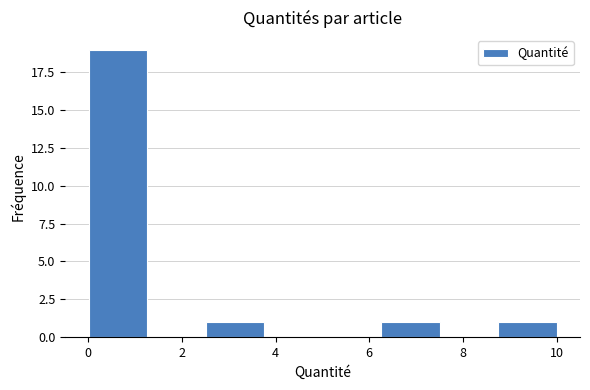

Over which range of the x-axis is the bar tallest?

0.0 to 1.2